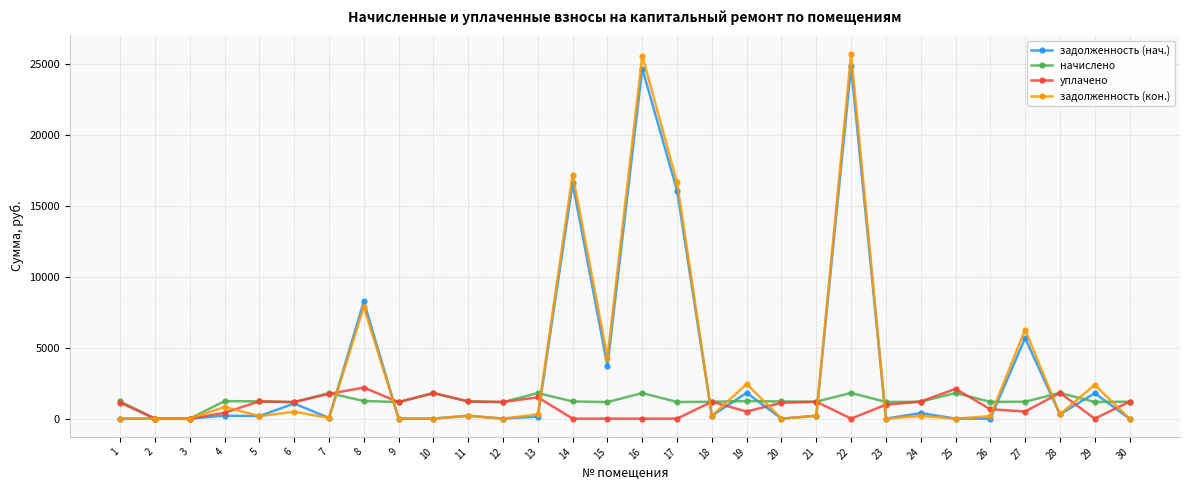

How many distinct data groups are displayed?

4